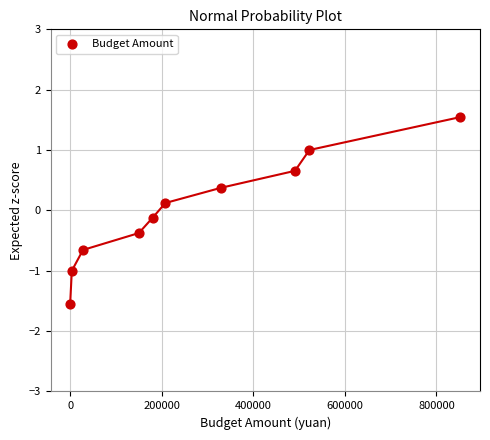

What is the range of Y values (max minus min)?

3.1